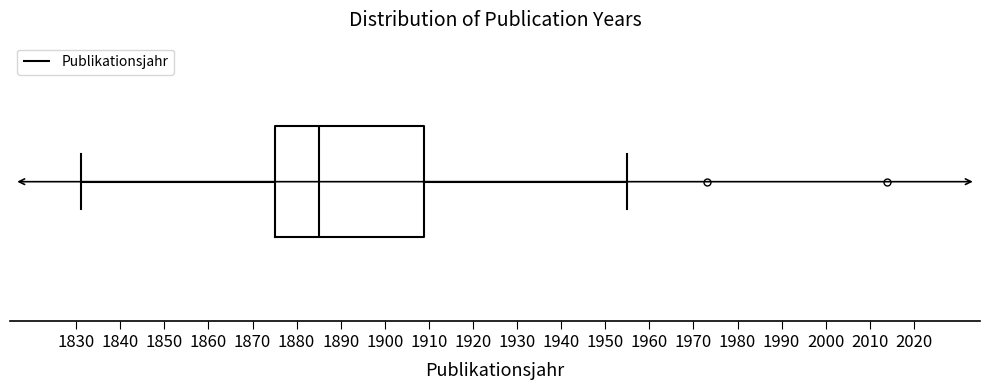

Transcribe this box plot: give where the median line is, the range the box spans, and where the two whiskers end, as read against the x-axis. The values are not printed on the chart, so give them approximately, as read against the axis.

median 1885, box 1875 to 1909, whiskers 1831 to 1955